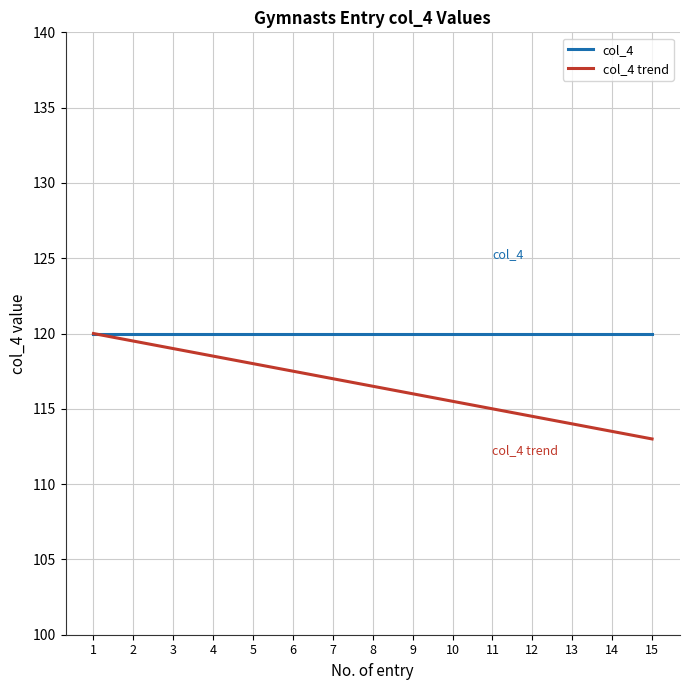

The col_4 series shows 186.5 at 15. True or false?

False